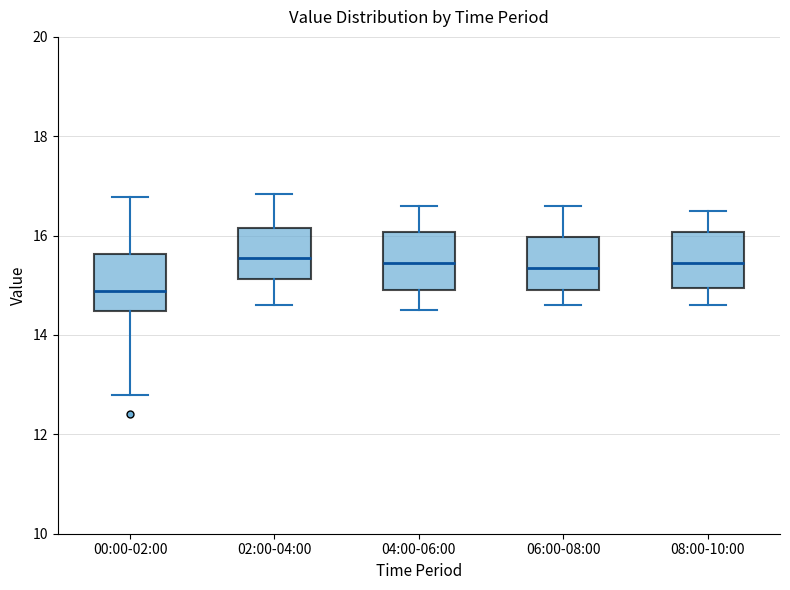

Reading left to right, transcribe this box plot: for each box, give where its median line is, the range the box spans, and where its two whiskers end, as read against the y-axis. The values are not printed on the chart, so give them approximately, as read against the axis.

00:00-02:00: median 14.8, box 14.4 to 15.6, whiskers 12.8 to 16.8
02:00-04:00: median 15.6, box 15.2 to 16.2, whiskers 14.6 to 16.8
04:00-06:00: median 15.4, box 15.0 to 16.0, whiskers 14.6 to 16.6
06:00-08:00: median 15.4, box 15.0 to 16.0, whiskers 14.6 to 16.6
08:00-10:00: median 15.4, box 15.0 to 16.0, whiskers 14.6 to 16.6